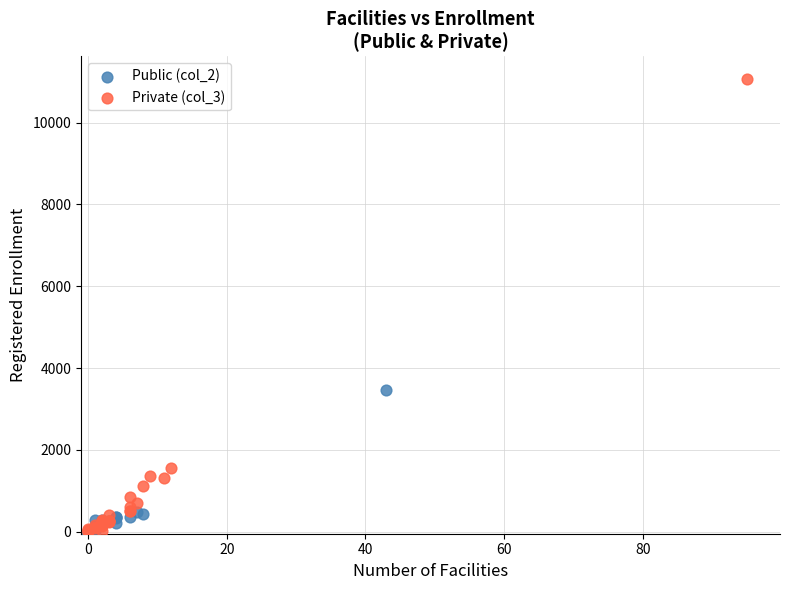

Which series contains the highest Y value?

Private (col_3)